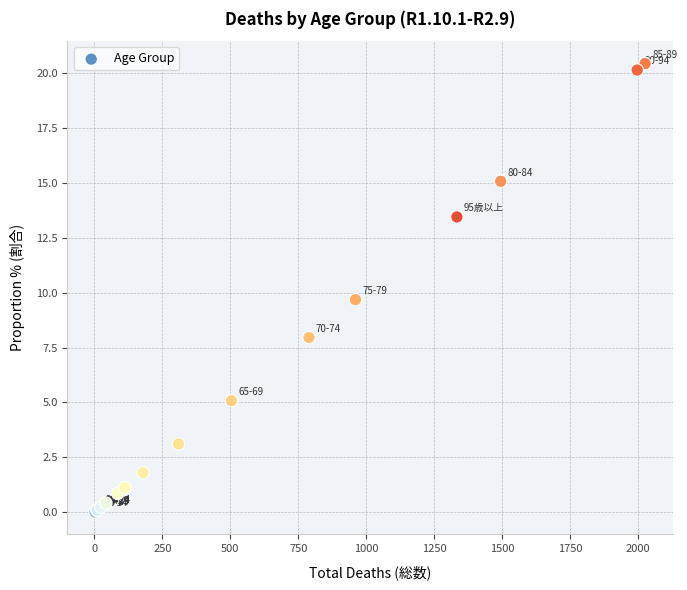

What Y value in the scatter plot is closest to 10?

9.7